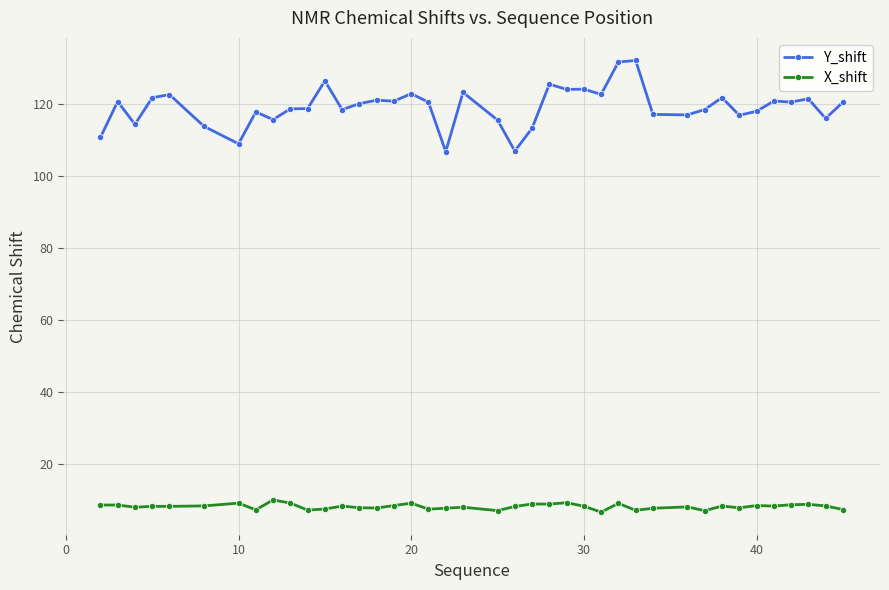

List the series in order of their peak value, highest first.

Y_shift, X_shift